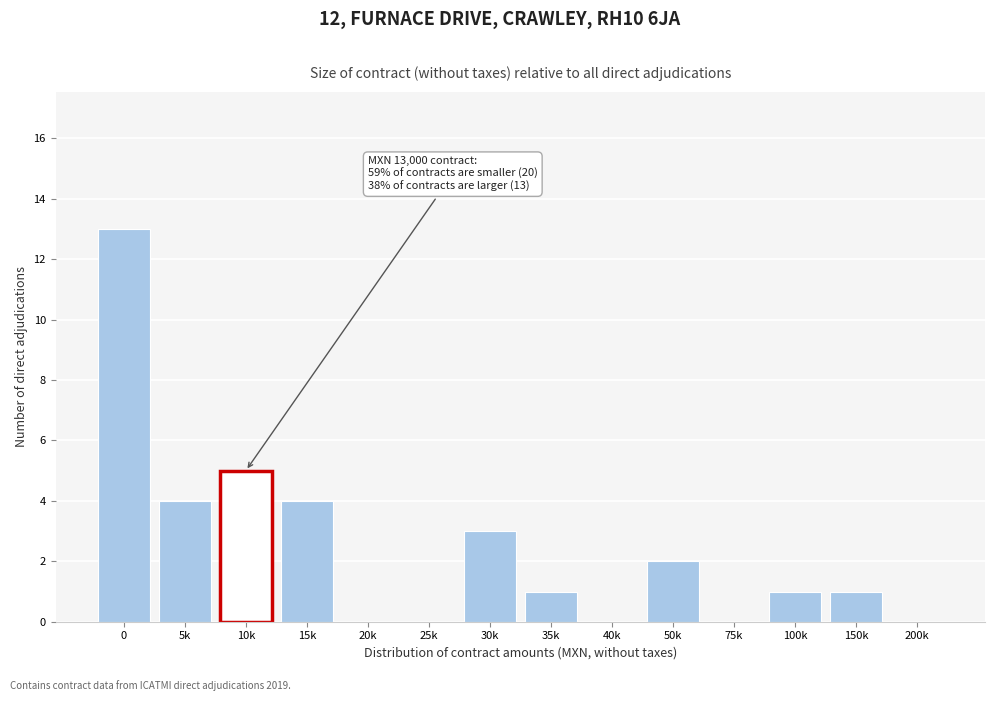

Reading right to left, transcribe all the data shown in this chart.

200k=0	150k=1	100k=1	75k=0	50k=2	40k=0	35k=1	30k=3	25k=0	20k=0	15k=4	10k=5	5k=4	0=13